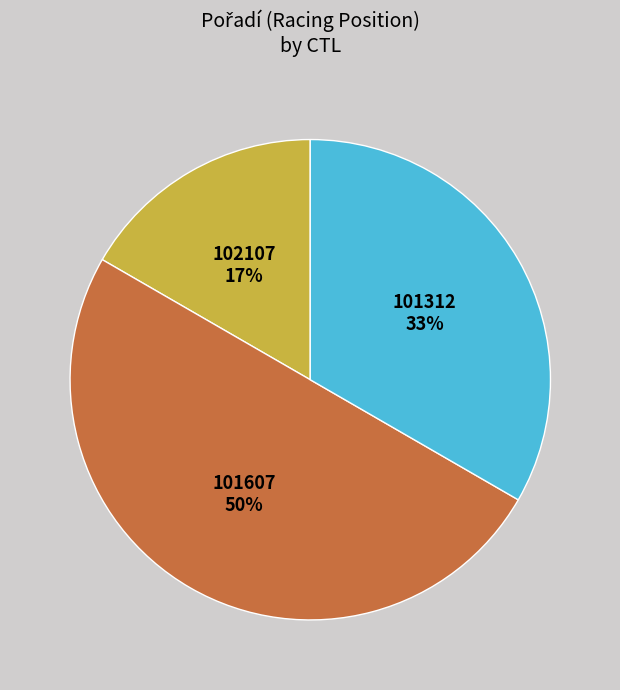

Does 101312 account for over 50% of the chart?

No